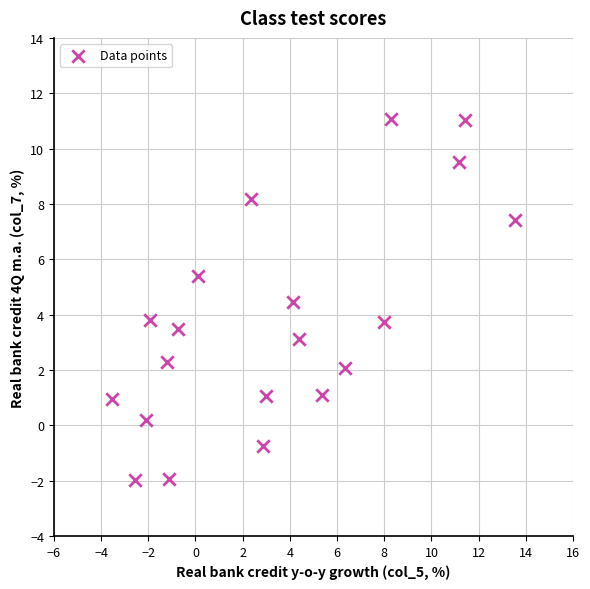

What is the range of X values (max minus min)?

17.1